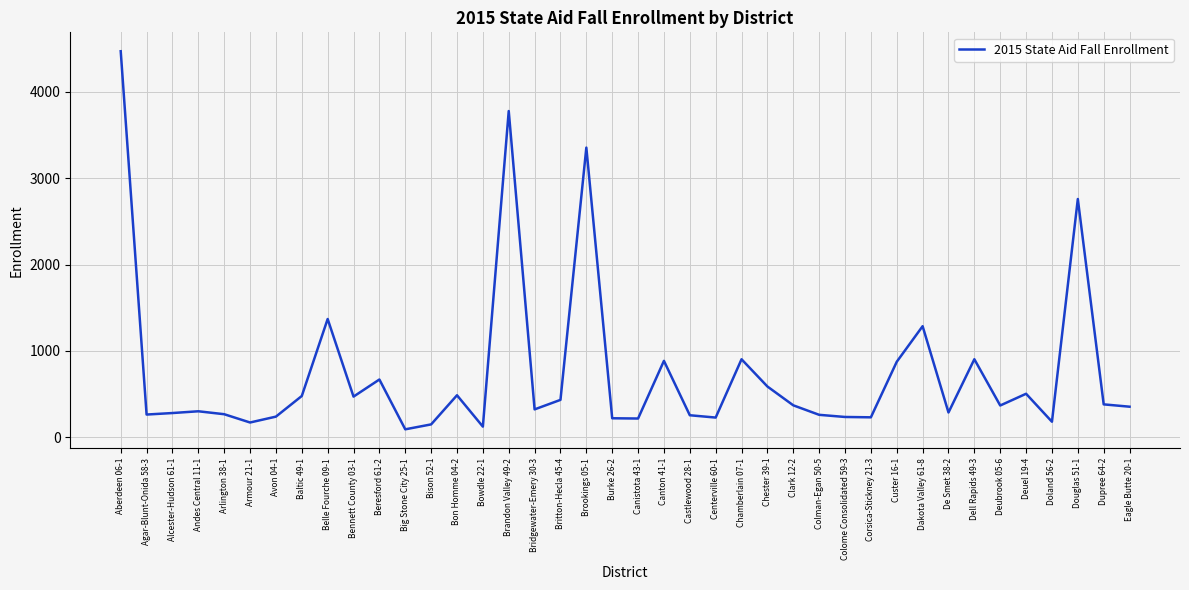

Is it true that the value at Britton-Hecla 45-4 is 694.1?

False